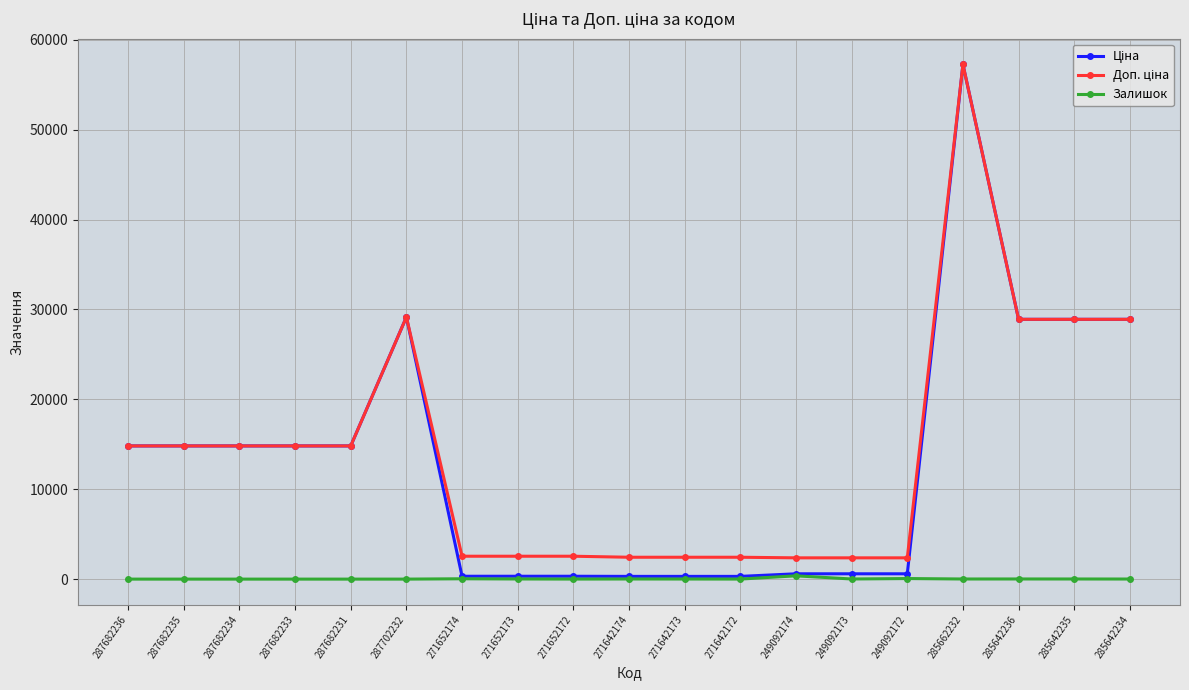

What value does the Залишок series have at 249092172?

63.0